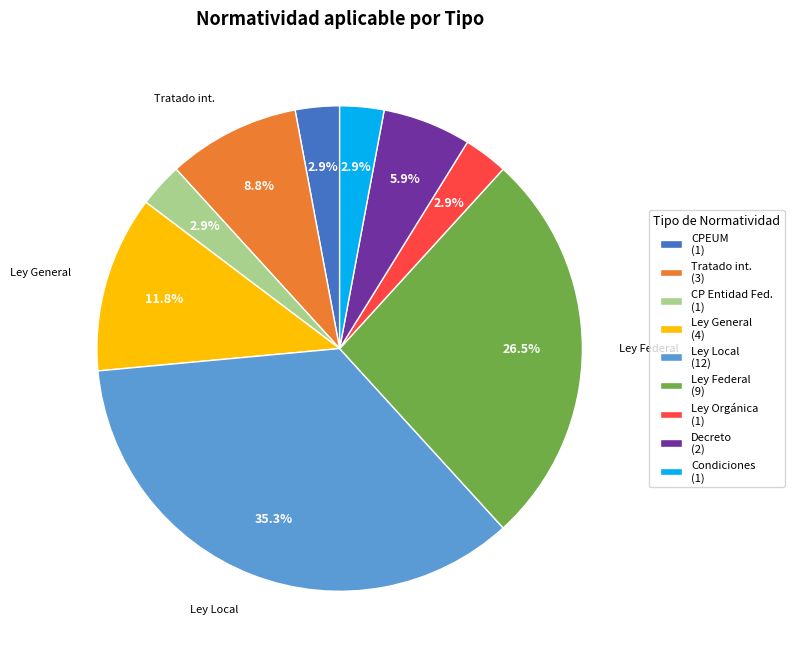

What is the ratio of the value at Ley Federal (9) to the value at Ley General (4)?

2.2